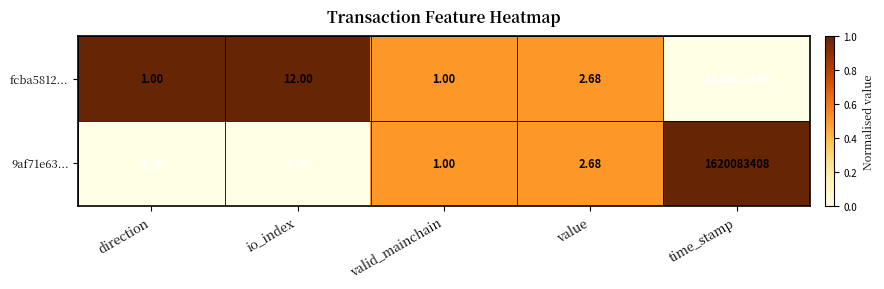

At which label does fcba5812... first exceed 2?

io_index